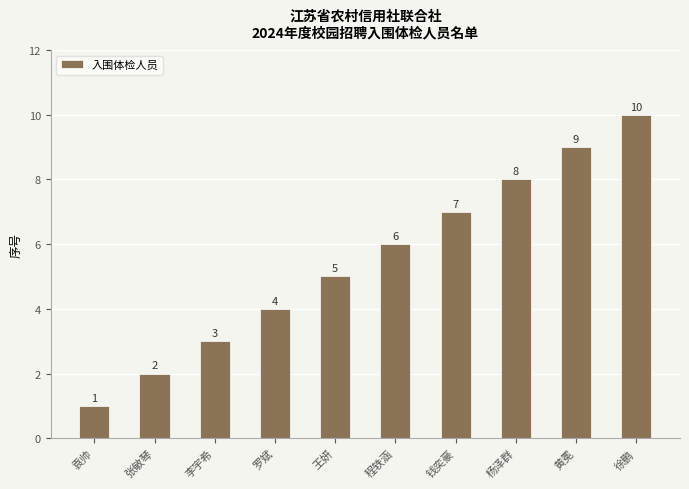

Reading left to right, transcribe all the data shown in this chart.

袁帅=1	张敏琴=2	李宇希=3	罗斌=4	王妍=5	程轶涵=6	钱奕豪=7	杨泽群=8	黄冕=9	徐鹏=10